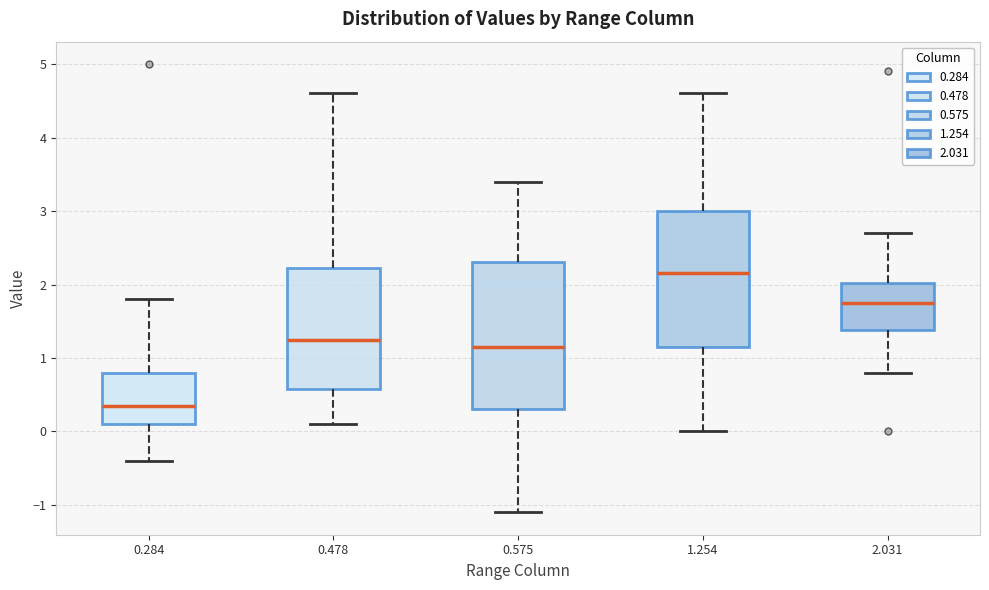

Which box's median line is the lowest?

0.284